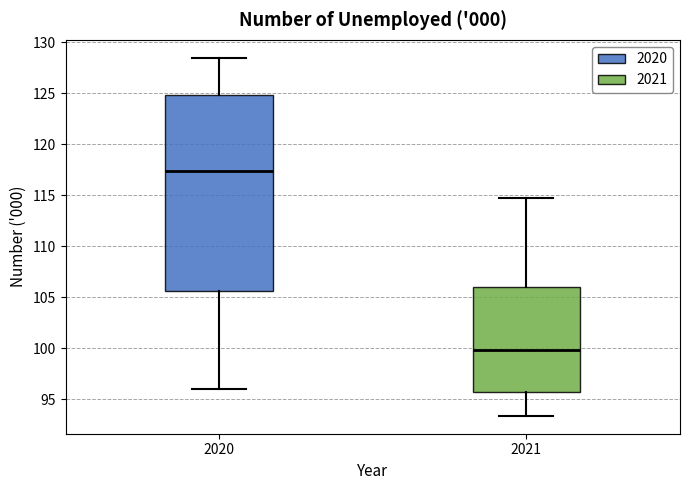

Which box is the tallest, from its lower edge to its upper edge?

2020